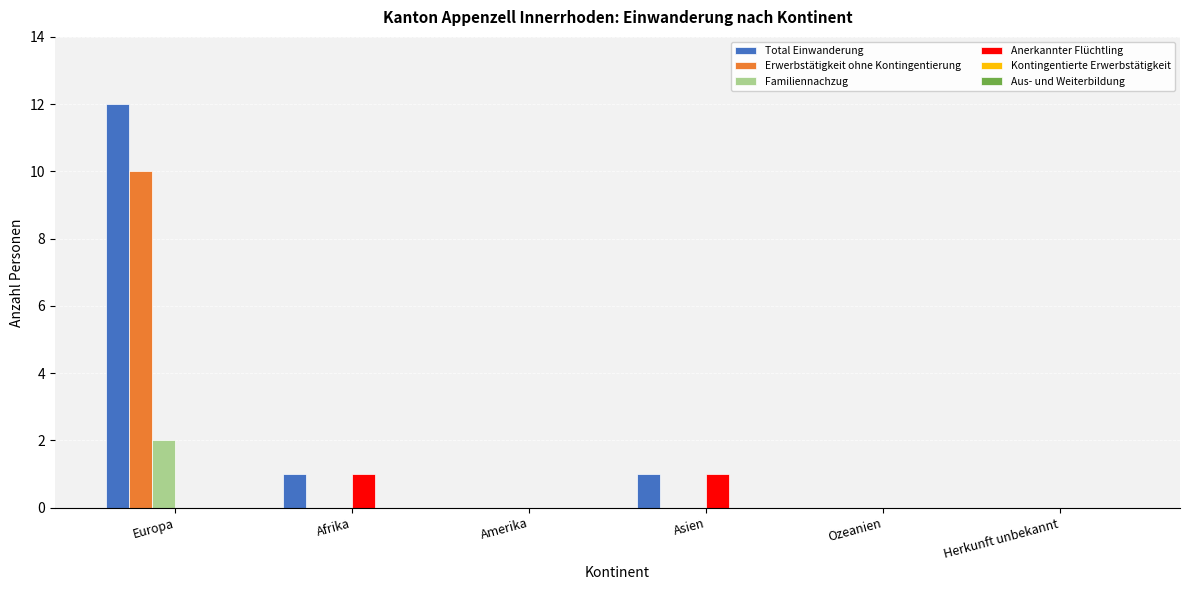

Which category has the highest value across all series?

Europa